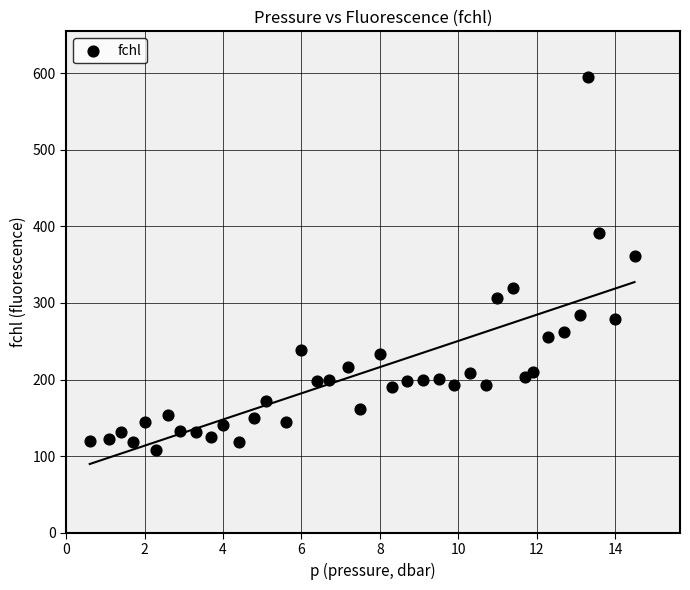

What is the range of Y values (max minus min)?

487.0